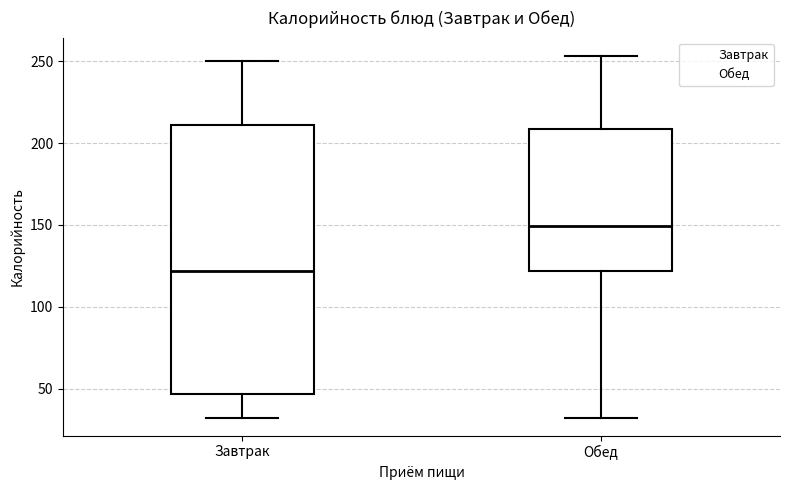

Where does the median line of the box for Завтрак sit on the y-axis? The values are not printed on the chart, so give them approximately, as read against the axis.

120